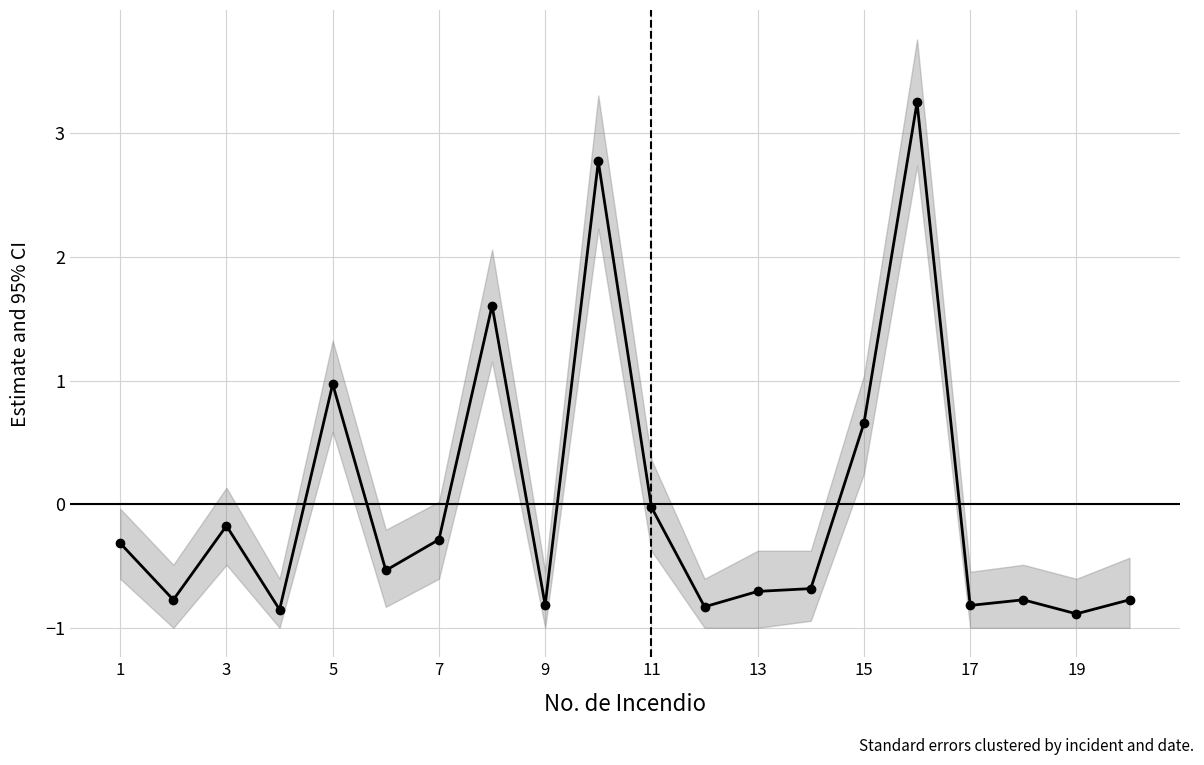

How many interior local peaks (higher than both neighbors) does the data have?

6